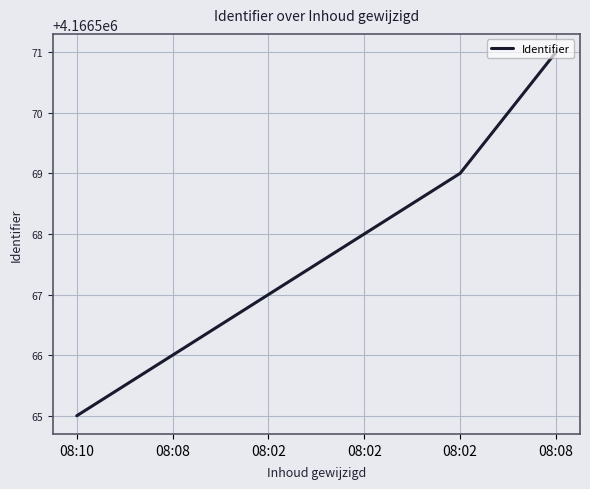

How many values are below 4166568?

3